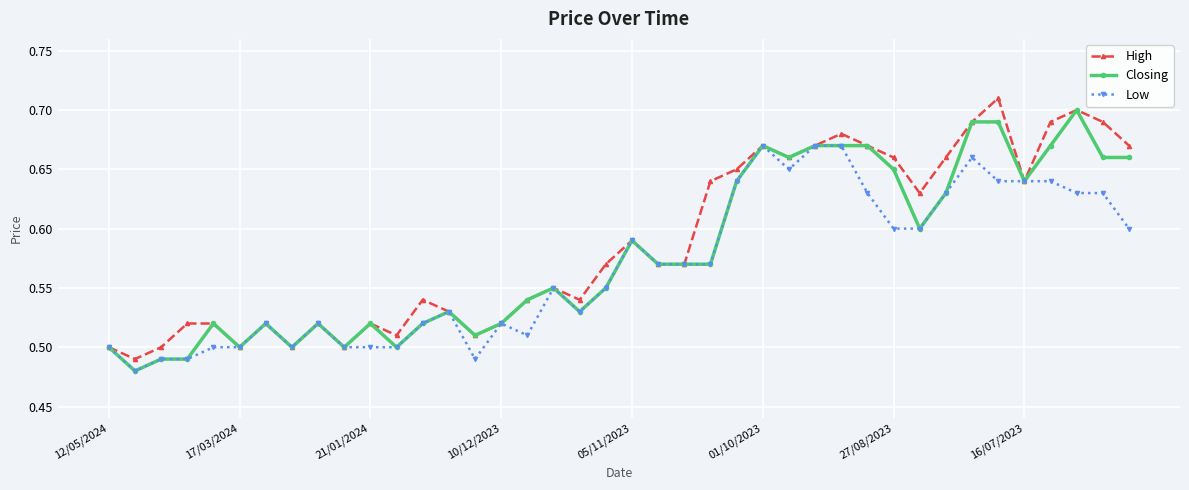

At how many categories does at least one series exceed 0?

40